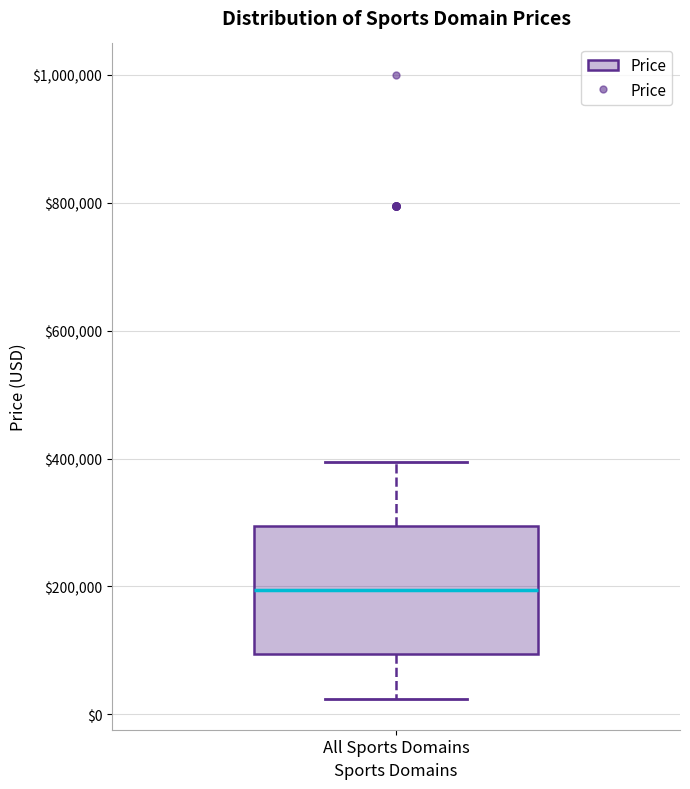

Where is the upper edge of the box for All Sports Domains on the y-axis? The values are not printed on the chart, so give them approximately, as read against the axis.

300000